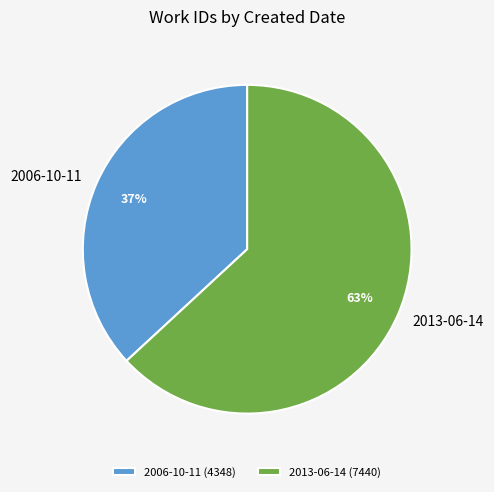

What percentage is the 2013-06-14 slice, to the nearest percent?

63%